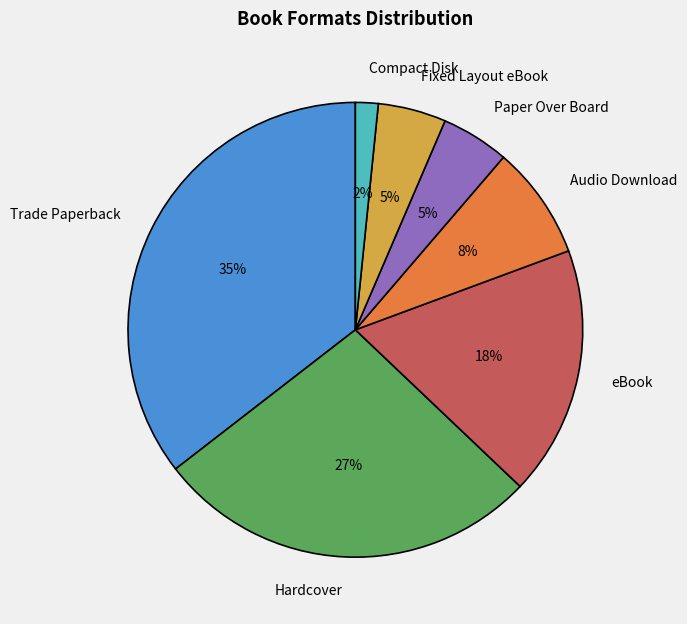

To the nearest percent, what percentage of the pie is Paper Over Board?

5%